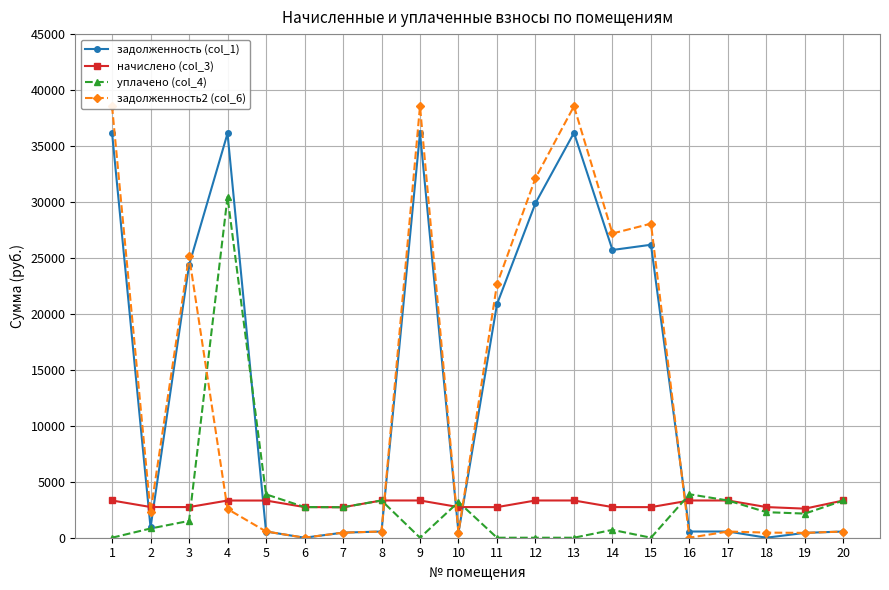

What is the spread (max minus min) of values at 18?

2738.5